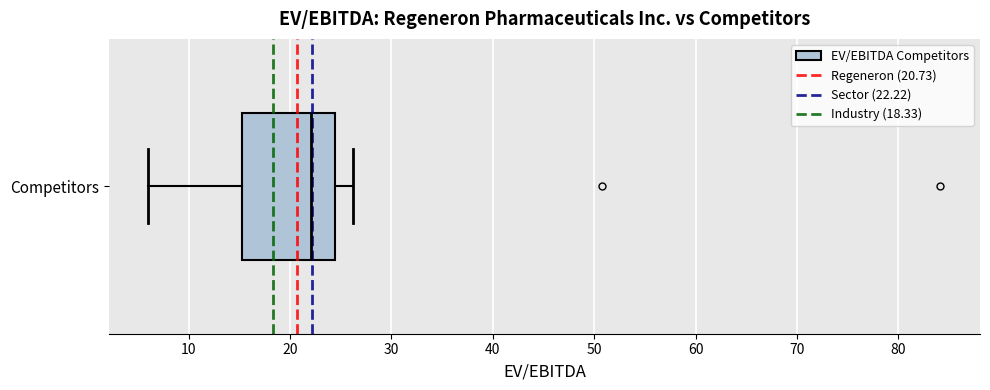

Read this box plot against the x-axis: the position of the median line, the range covered by the box, and the ends of both whiskers. The values are not printed on the chart, so give them approximately, as read against the axis.

median 22, box 15 to 24, whiskers 6 to 26